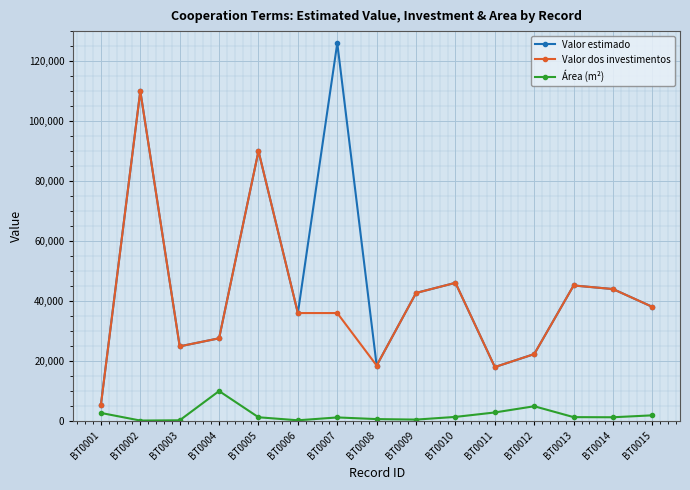

Which series has the largest range (max minus min)?

Valor estimado